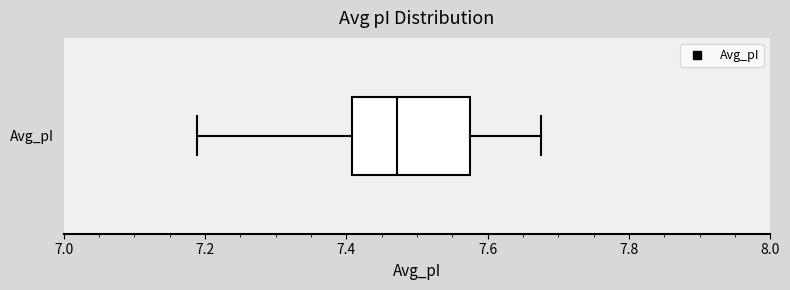

Transcribe this box plot: give where the median line is, the range the box spans, and where the two whiskers end, as read against the x-axis. The values are not printed on the chart, so give them approximately, as read against the axis.

median 7.48, box 7.40 to 7.58, whiskers 7.18 to 7.68